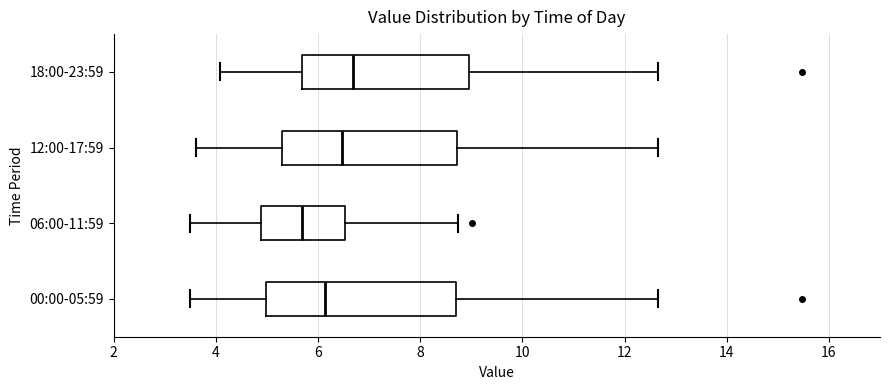

Reading bottom to top, transcribe this box plot: for each box, give where its median line is, the range the box spans, and where its two whiskers end, as read against the x-axis. The values are not printed on the chart, so give them approximately, as read against the axis.

00:00-05:59: median 6.2, box 5.0 to 8.8, whiskers 3.6 to 12.6
06:00-11:59: median 5.6, box 4.8 to 6.6, whiskers 3.6 to 8.8
12:00-17:59: median 6.4, box 5.2 to 8.8, whiskers 3.6 to 12.6
18:00-23:59: median 6.6, box 5.6 to 9.0, whiskers 4.0 to 12.6